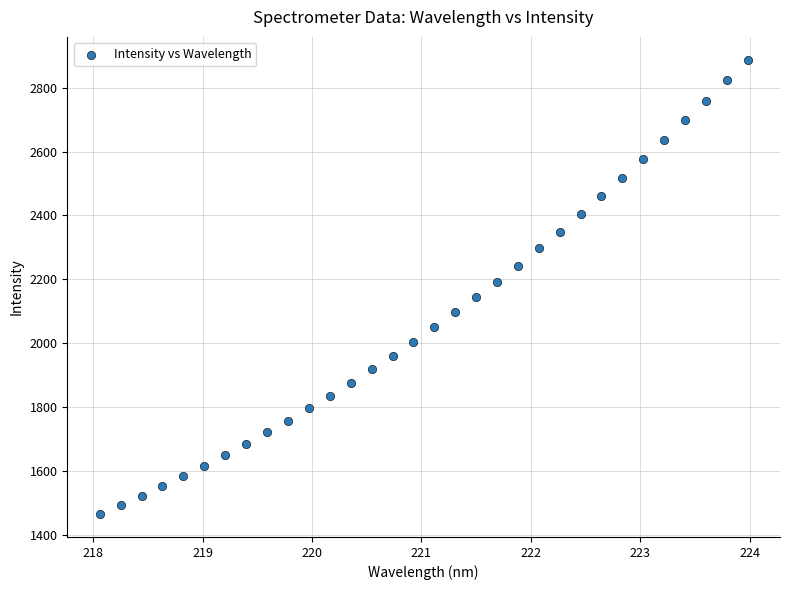

What is the range of Y values (max minus min)?

1423.8